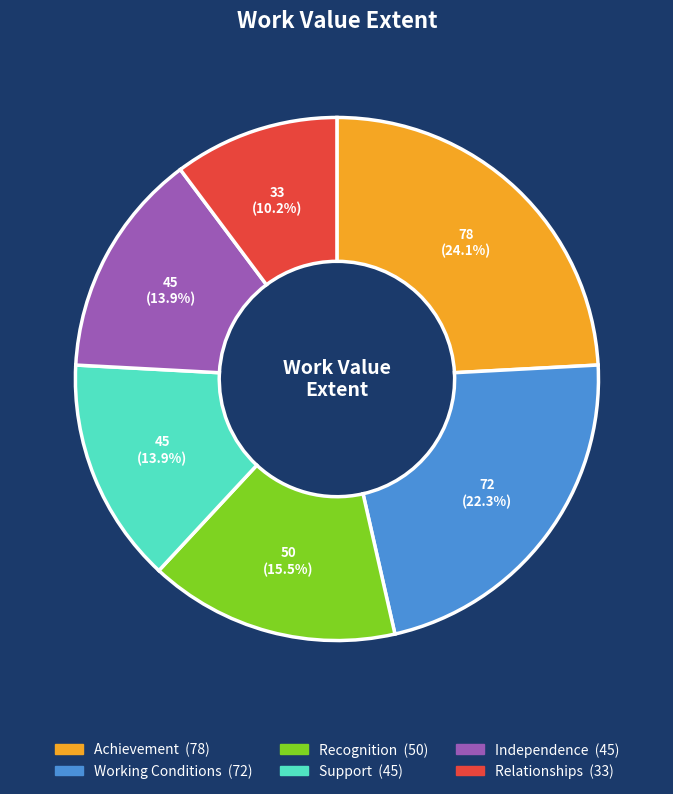

What is the ratio of the value at Achievement to the value at Recognition?

1.6